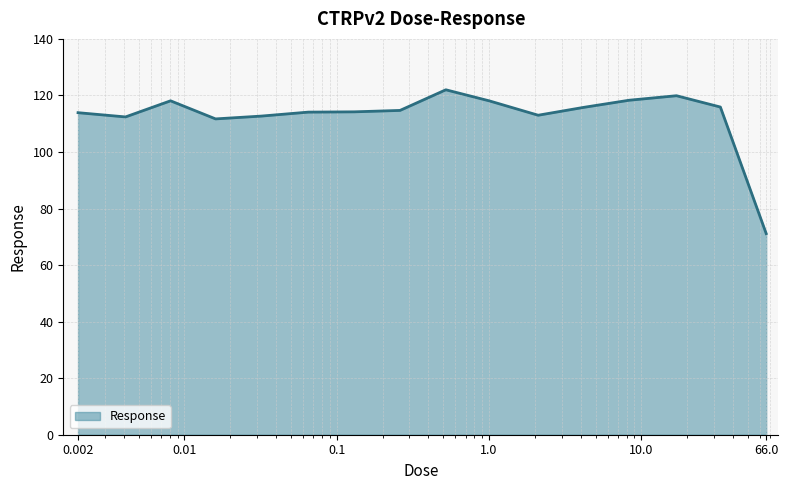

What is the smallest value displayed?

71.1